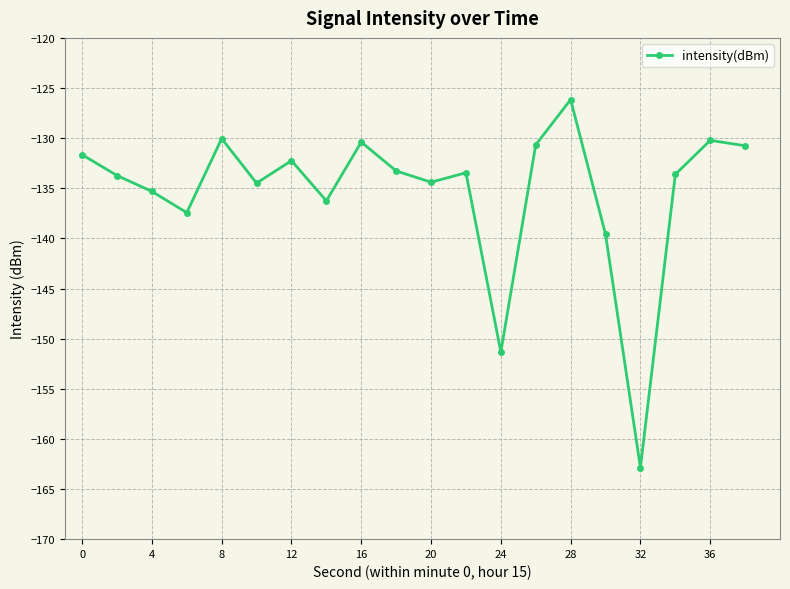

What is the smallest value displayed?

-162.9